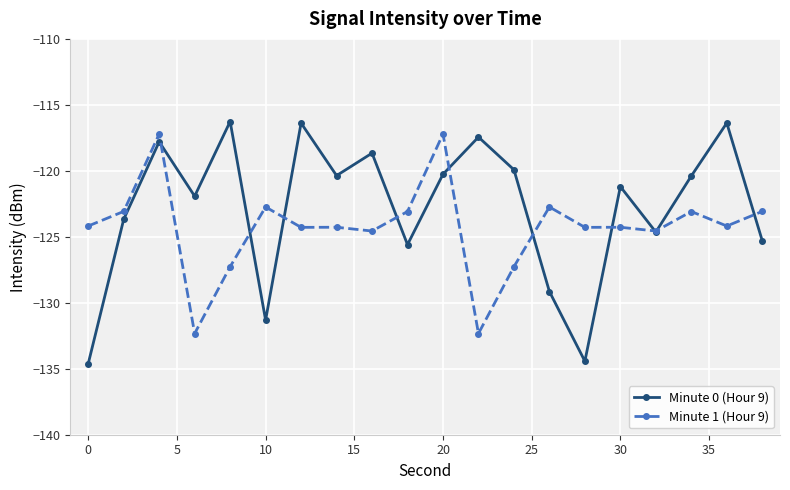

In Minute 0 (Hour 9), how many points are higher than both neighbors (excluding endpoints)?

7